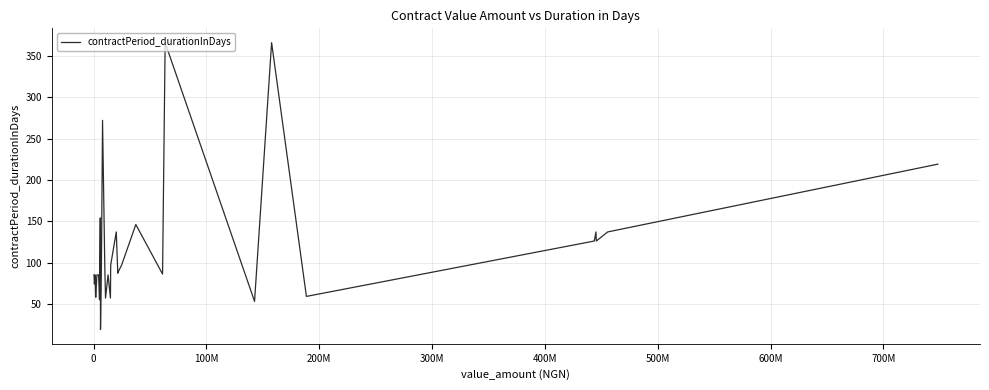

What is the minimum value shown in the chart?

19